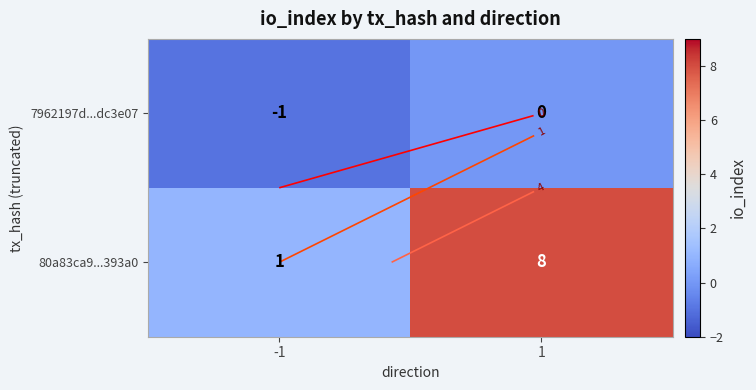

Is it true that 80a83ca9...393a0 equals 10 at 1?

False